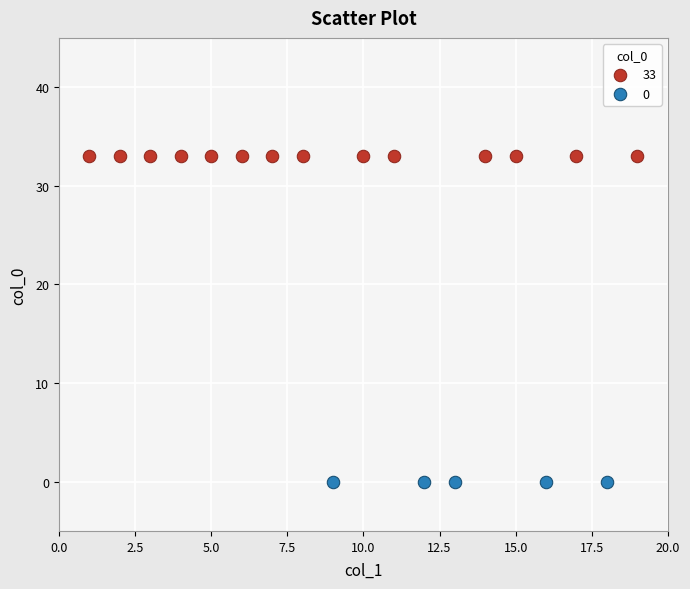

Which series contains the highest Y value?

33